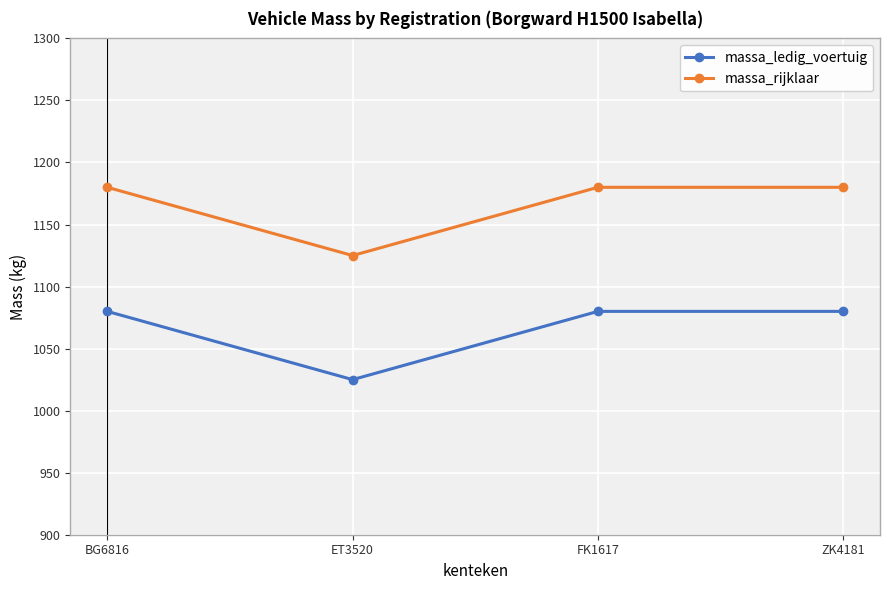

Which series has the largest total across all categories?

massa_rijklaar